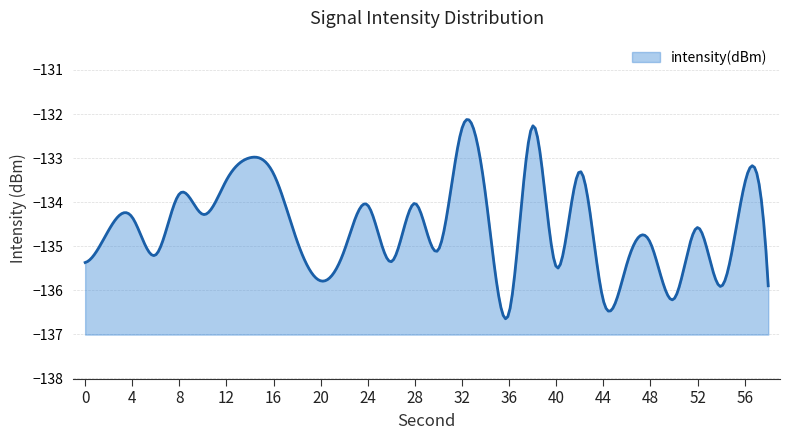

Reading left to right, extract all data points from this chart.

-135.4	-134.6	-134.3	-135.2	-133.8	-134.3	-133.5	-133.0	-133.4	-134.9	-135.8	-135.1	-134.1	-135.4	-134.0	-135.1	-132.3	-133.8	-136.5	-132.3	-135.5	-133.3	-136.2	-135.4	-134.9	-136.2	-134.6	-135.9	-133.6	-135.9